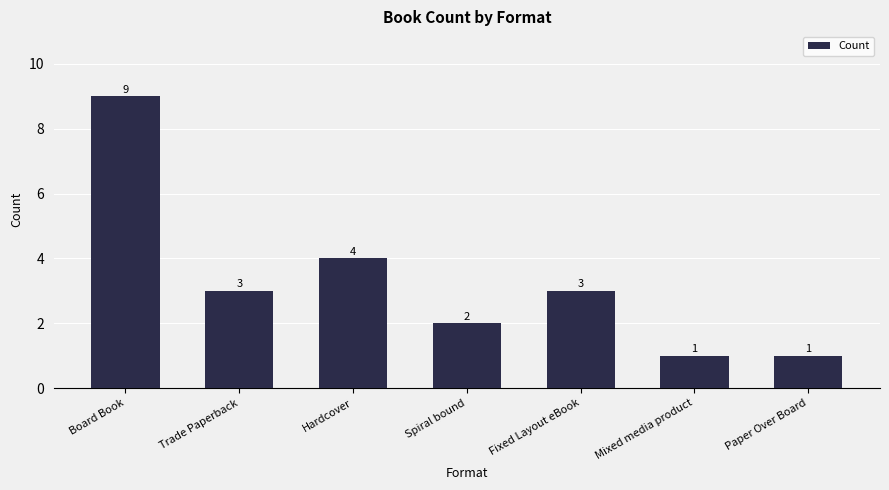

Does the chart contain stacked bars?

No